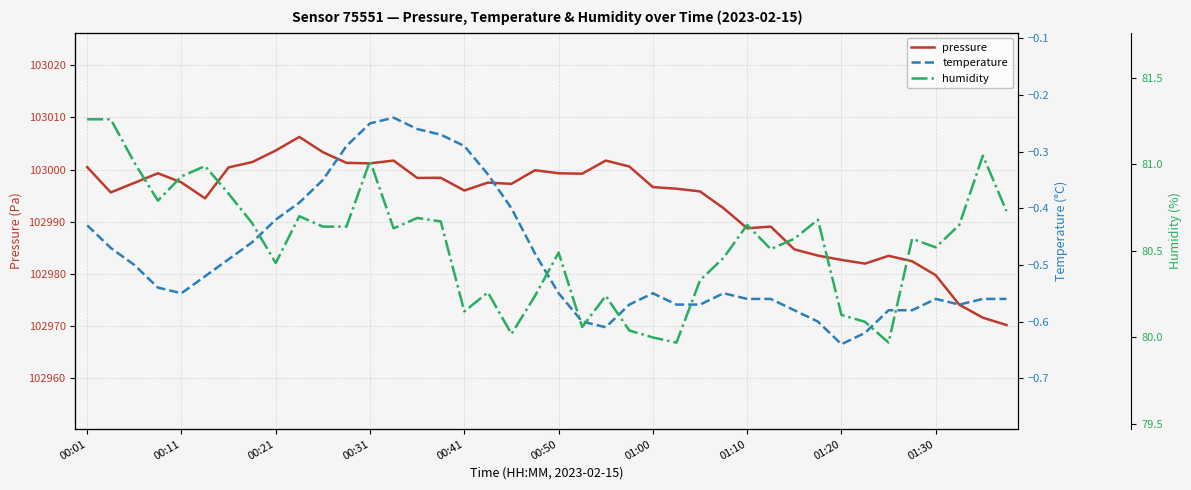

The pressure series shows 102979.7 at 01:30. True or false?

True